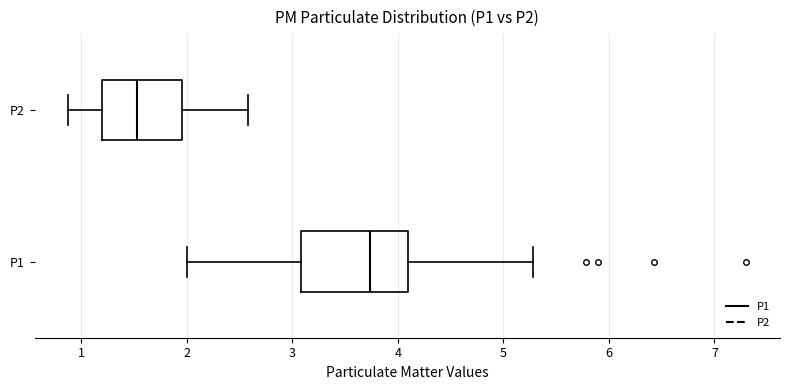

Which box's median line is the furthest to the left?

P2